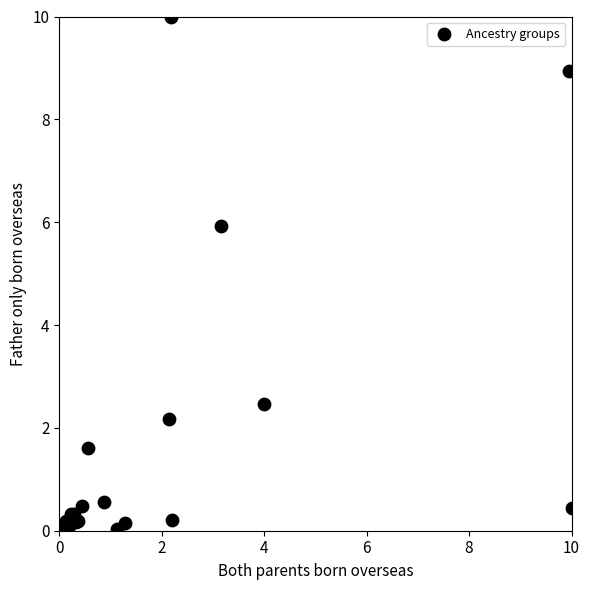

What Y value in the scatter plot is closest to 5?

5.9